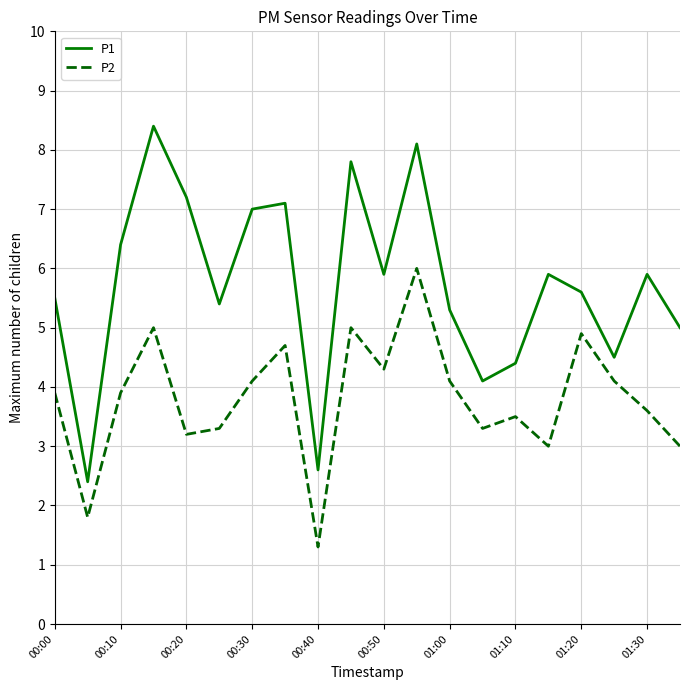

List the series in order of their overall mean, lowest first.

P2, P1